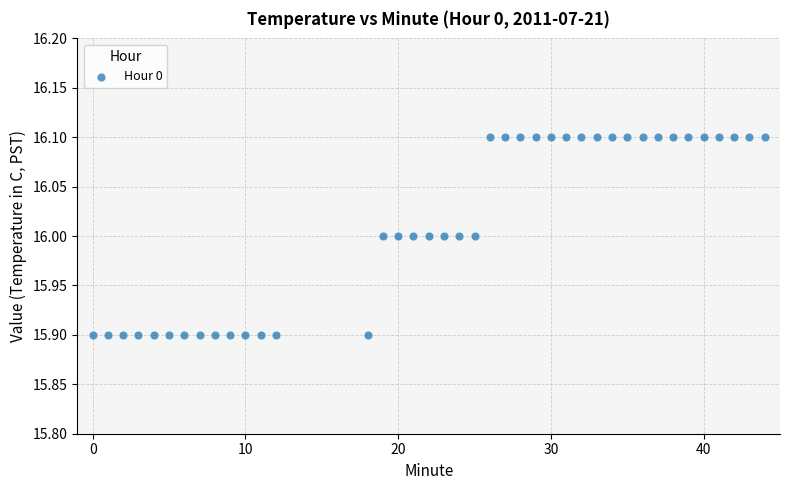

What is the range of X values (max minus min)?

44.0